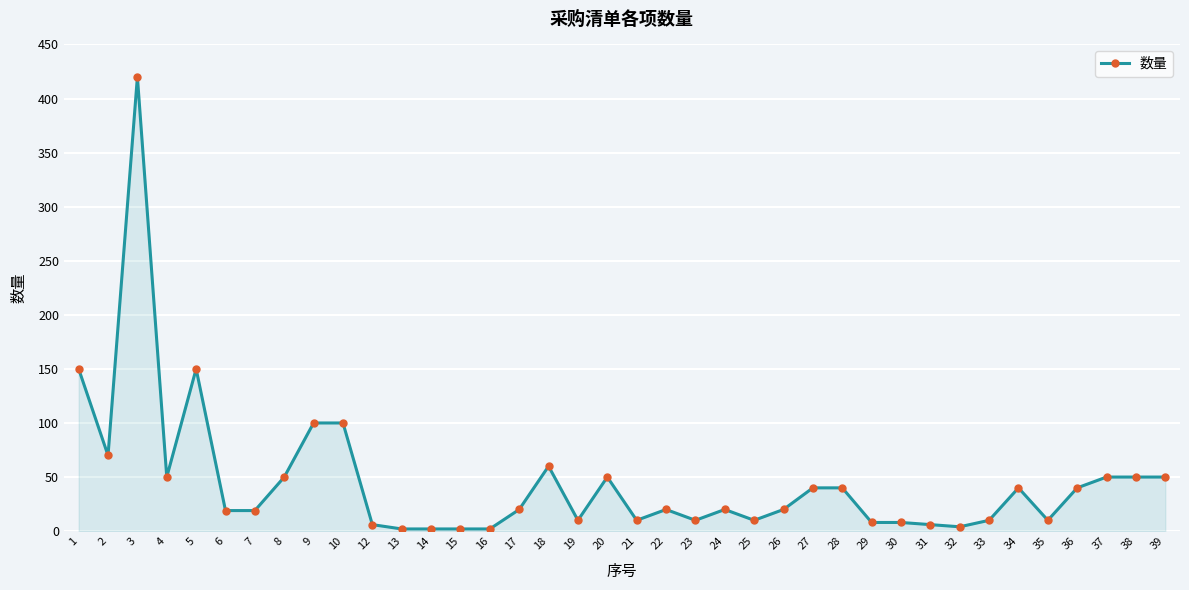

Does the chart display data point markers on the line(s)?

Yes